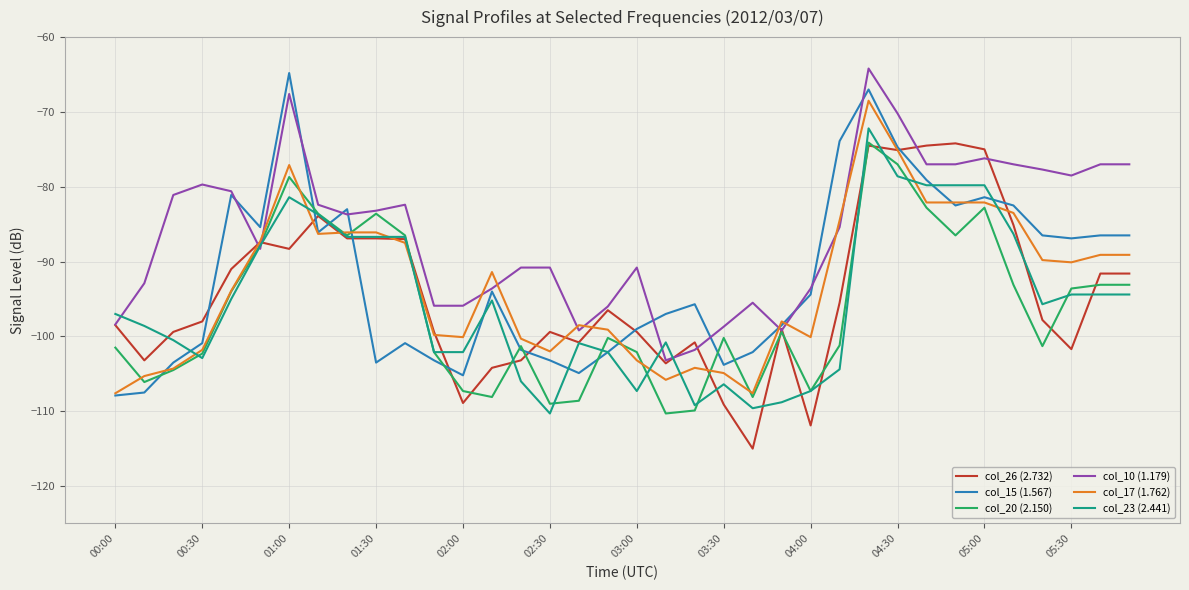

Is this an area chart (filled region under the line)?

No